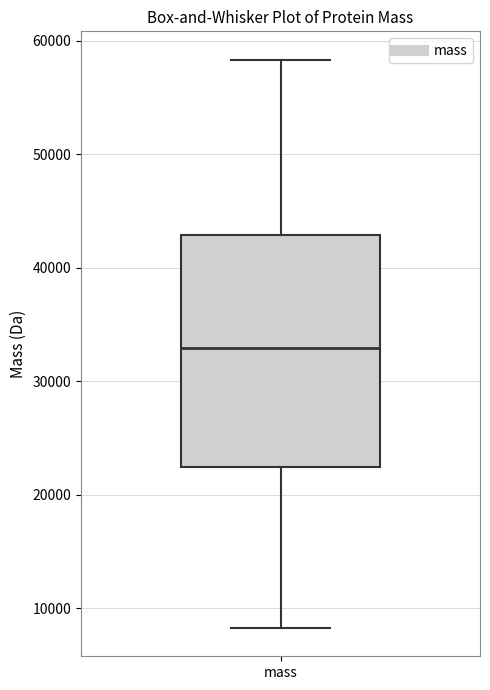

Where does the upper whisker of the box for mass end on the y-axis? The values are not printed on the chart, so give them approximately, as read against the axis.

58000